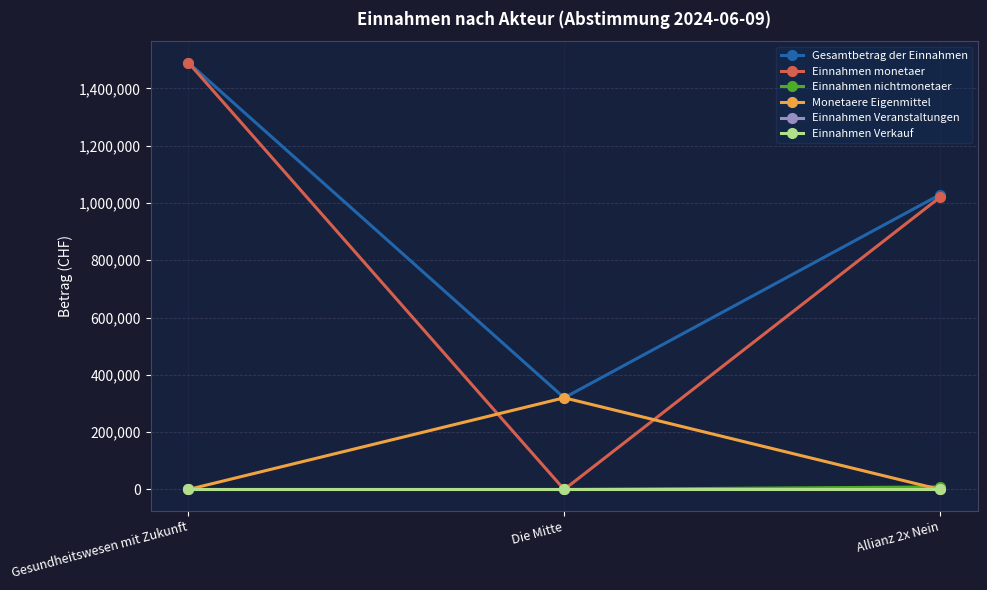

Which series has the largest total across all categories?

Gesamtbetrag der Einnahmen